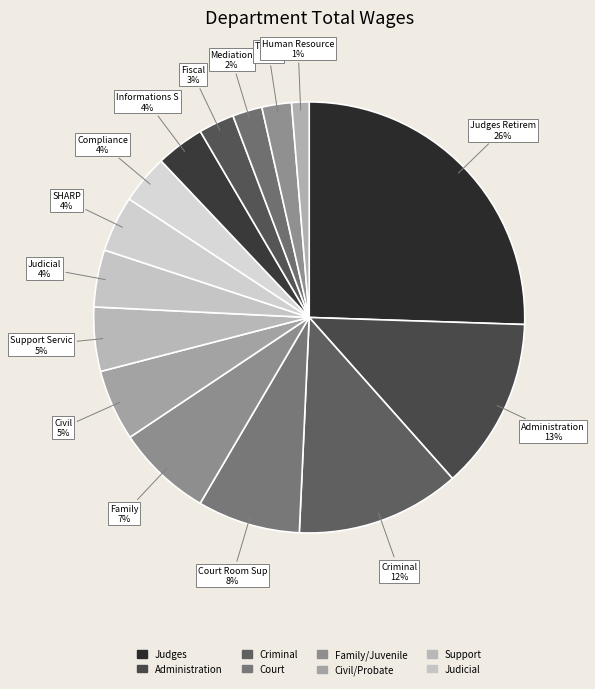

How many segments does this pie chart have?

15